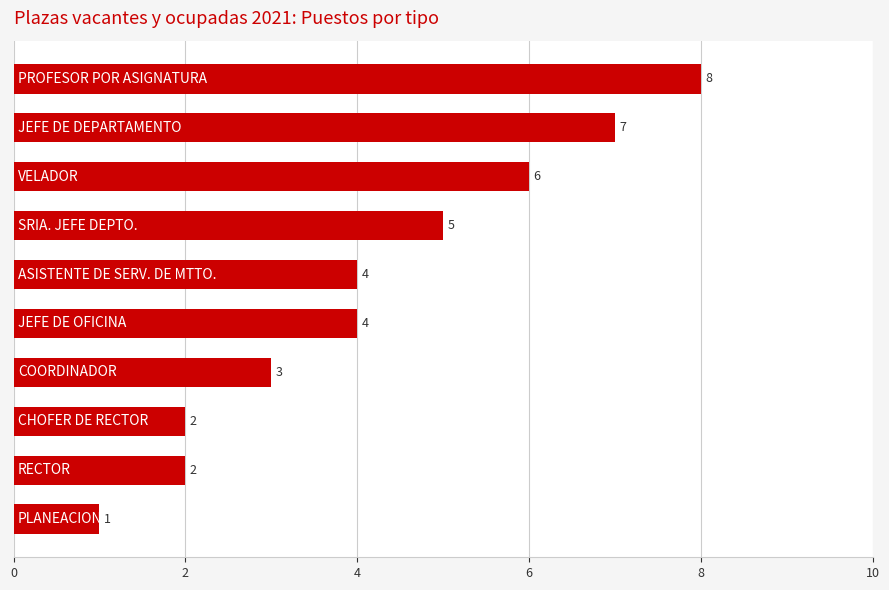

Does the chart contain stacked bars?

No